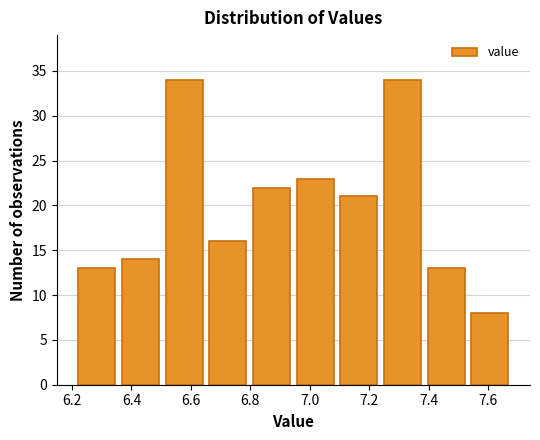

Reading left to right, list every bar in this chart as the range it spans on the x-axis followed by its height. Neither the bar edges nor the heights are printed on the chart, so give them approximately, as read against the axes.

6.22 to 6.36: 13
6.36 to 6.50: 14
6.50 to 6.66: 34
6.66 to 6.80: 16
6.80 to 6.94: 22
6.94 to 7.10: 23
7.10 to 7.24: 21
7.24 to 7.38: 34
7.38 to 7.54: 13
7.54 to 7.68: 8